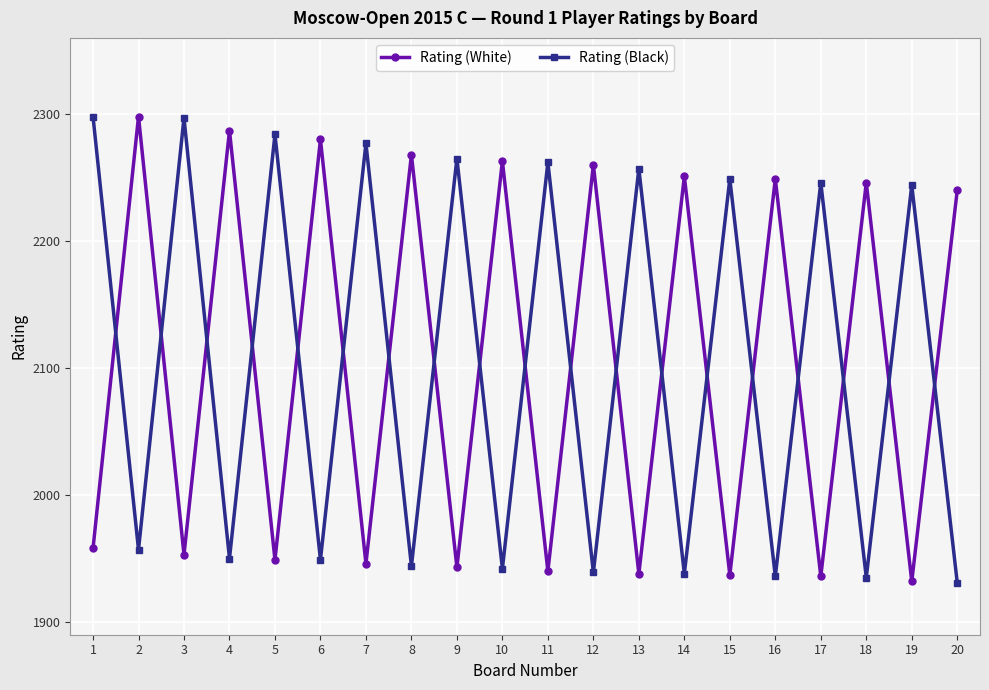

Count the number of categories in the chart.

20